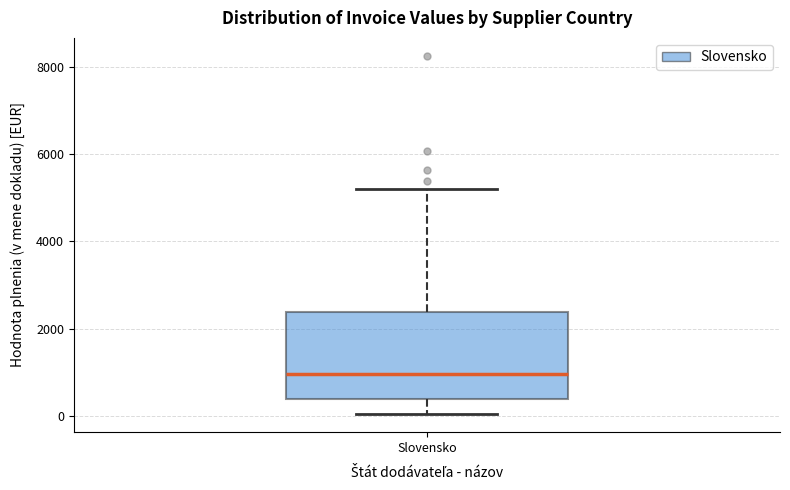

Transcribe this box plot: give where the median line is, the range the box spans, and where the two whiskers end, as read against the y-axis. The values are not printed on the chart, so give them approximately, as read against the axis.

median 1000, box 400 to 2400, whiskers 0 to 5200